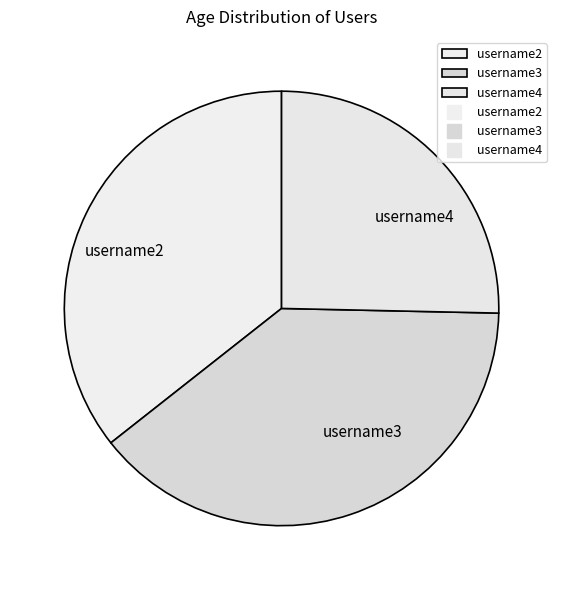

Does username3 account for over 50% of the chart?

No